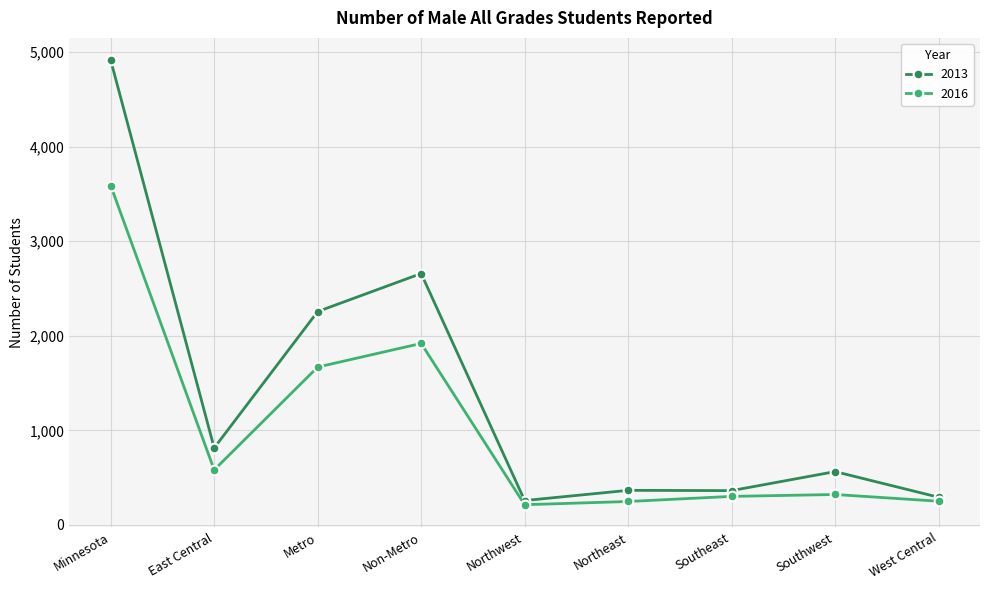

What is the average value of the 2016 series?

1011